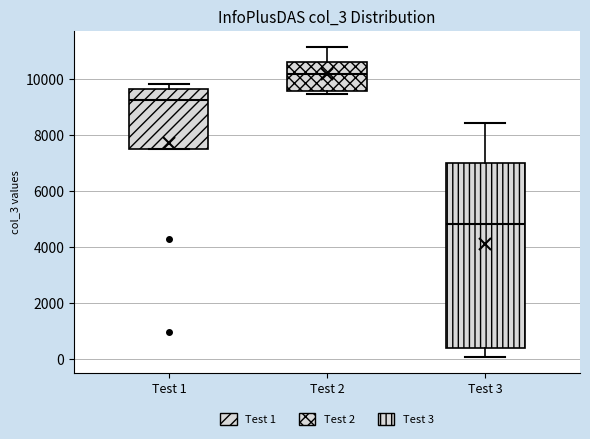

Reading left to right, read every box against the y-axis: the position of its median line, the range the box covers, and the ends of its whiskers. The values are not printed on the chart, so give them approximately, as read against the axis.

Test 1: median 9200, box 7600 to 9600, whiskers 7600 to 9800
Test 2: median 10200, box 9600 to 10600, whiskers 9400 to 11200
Test 3: median 4800, box 400 to 7000, whiskers 0 to 8400